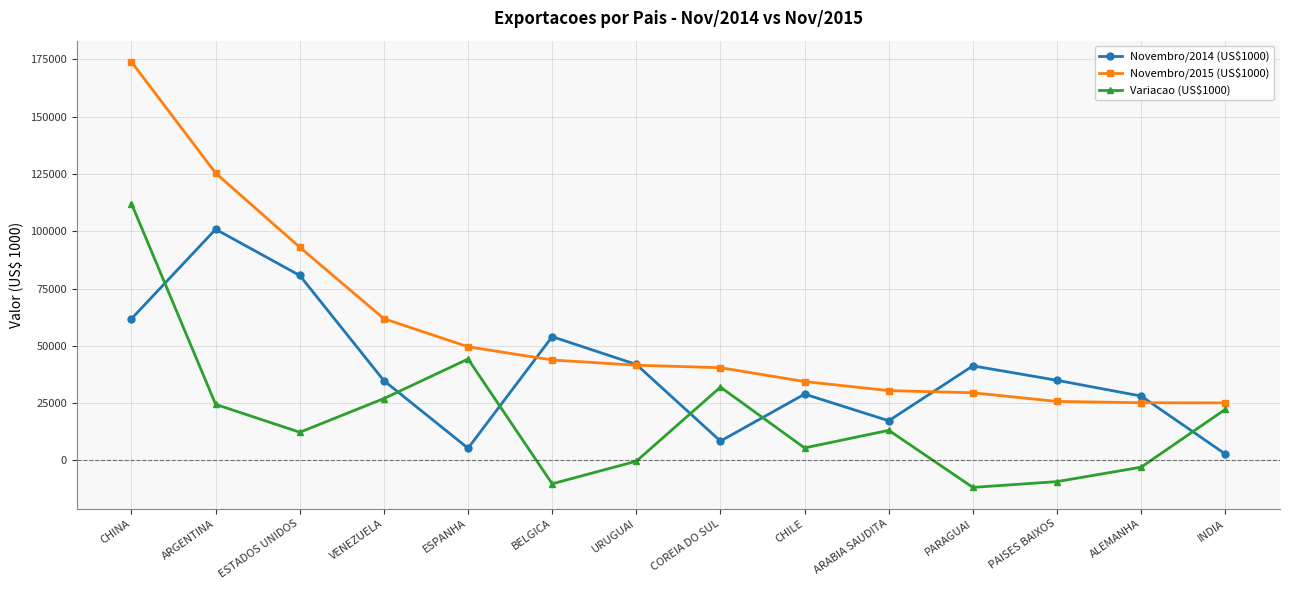

What is the label of the 9th point from the left?

CHILE